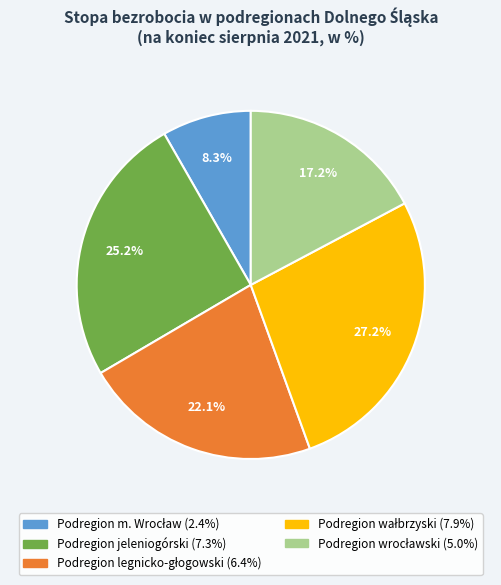

Is there any slice that represents more than half of the pie?

No